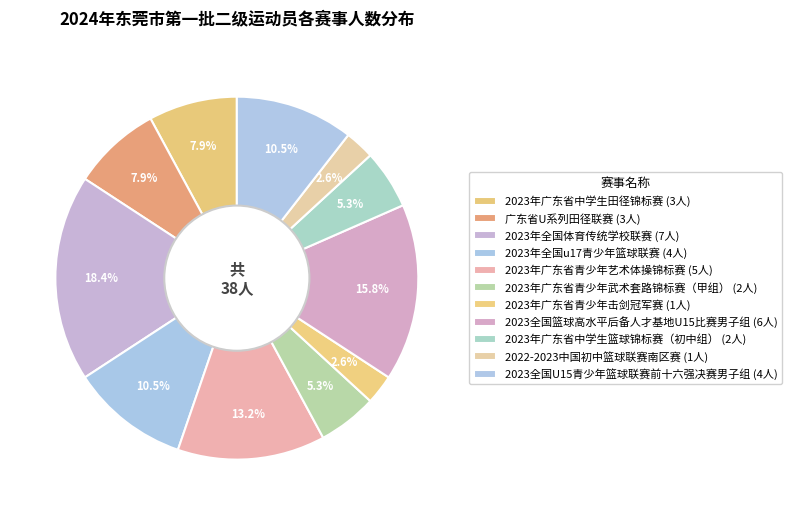

Count the number of slices in the pie.

11